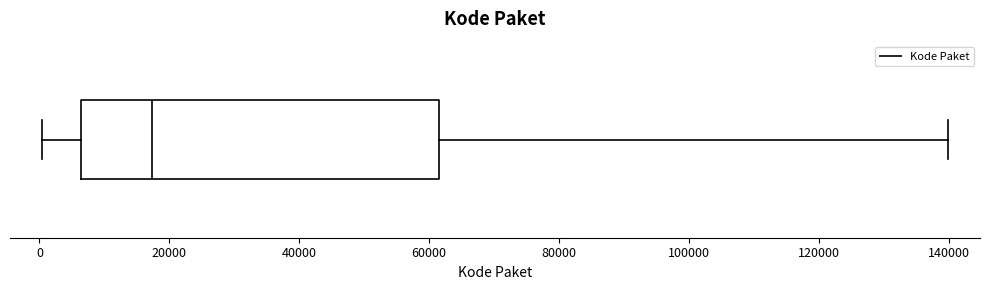

Read this box plot against the x-axis: the position of the median line, the range covered by the box, and the ends of both whiskers. The values are not printed on the chart, so give them approximately, as read against the axis.

median 18000, box 6000 to 62000, whiskers 0 to 140000